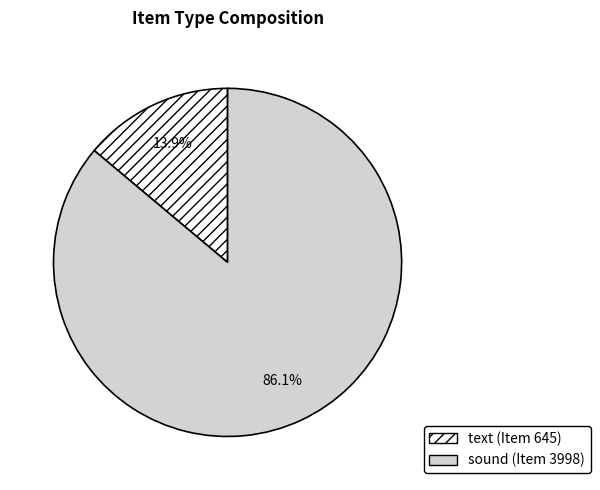

Does sound (Item 3998) account for over 50% of the chart?

Yes